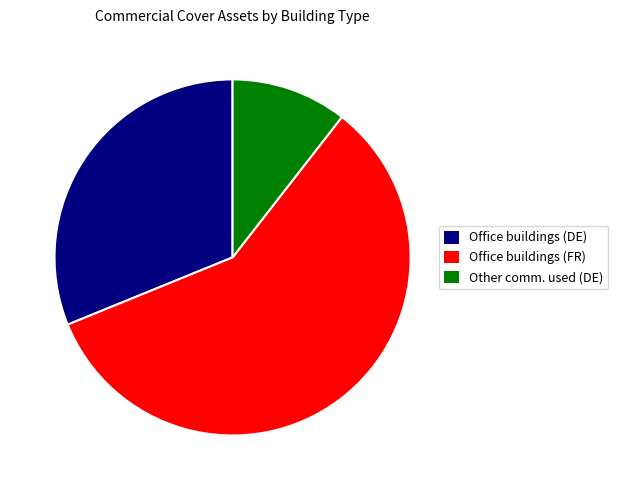

What is the ratio of the value at Other comm. used (DE) to the value at Office buildings (DE)?

0.3